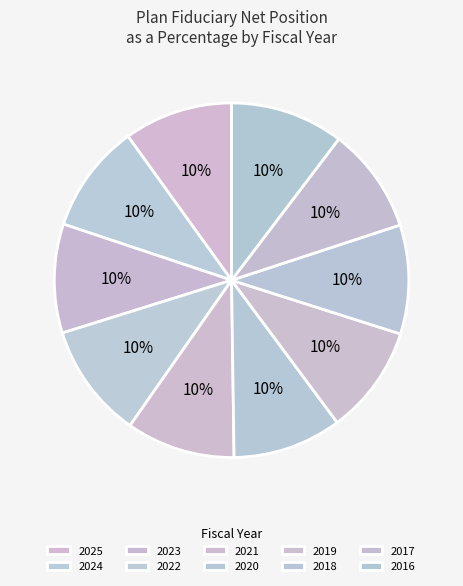

Which slice is the largest?

2022